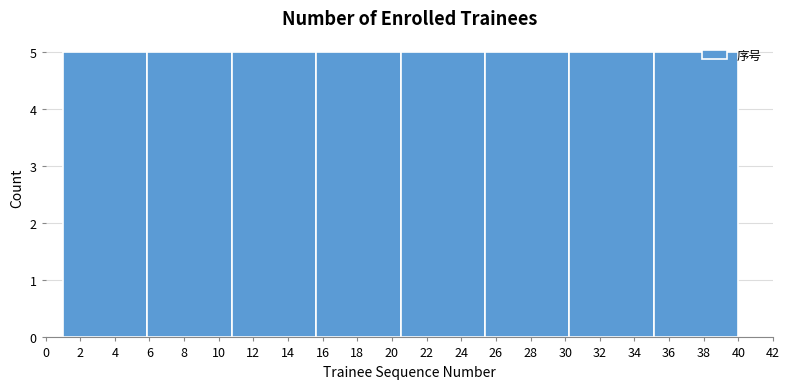

Reading left to right, transcribe this chart: for each bar, give the range it covers on the x-axis and its height. Neither the bar edges nor the heights are printed on the chart, so give them approximately, as read against the axes.

1.0 to 5.8: 5
5.8 to 10.8: 5
10.8 to 15.6: 5
15.6 to 20.6: 5
20.6 to 25.4: 5
25.4 to 30.2: 5
30.2 to 35.2: 5
35.2 to 40.0: 5